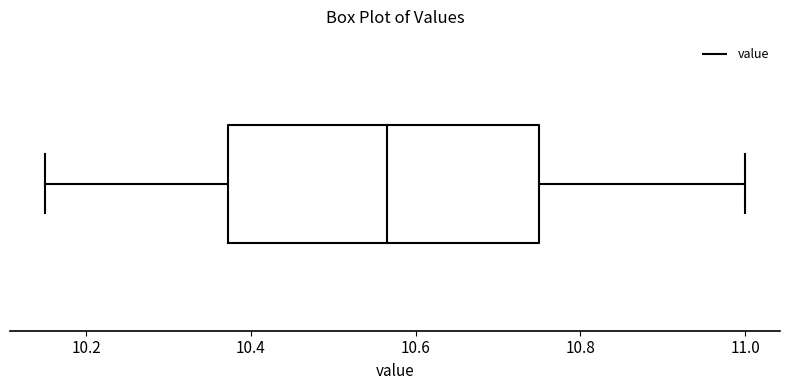

Transcribe this box plot: give where the median line is, the range the box spans, and where the two whiskers end, as read against the x-axis. The values are not printed on the chart, so give them approximately, as read against the axis.

median 10.56, box 10.38 to 10.76, whiskers 10.16 to 11.00